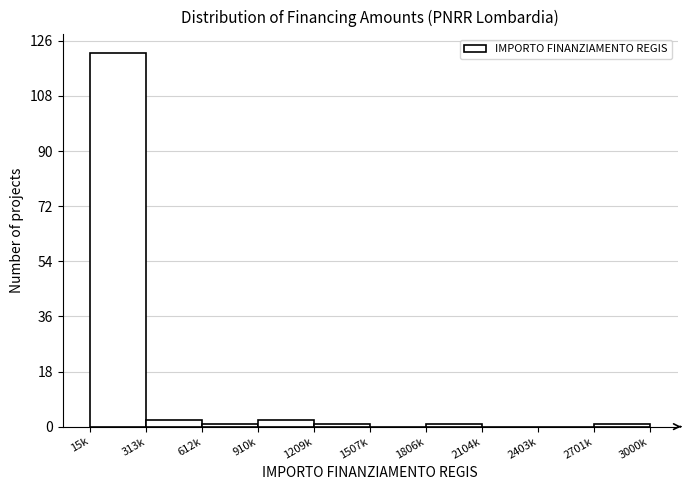

Reading right to left, what are all the values shown in this chart?

2701k=1	2403k=0	2104k=0	1806k=1	1507k=0	1209k=1	910k=2	612k=1	313k=2	15k=122